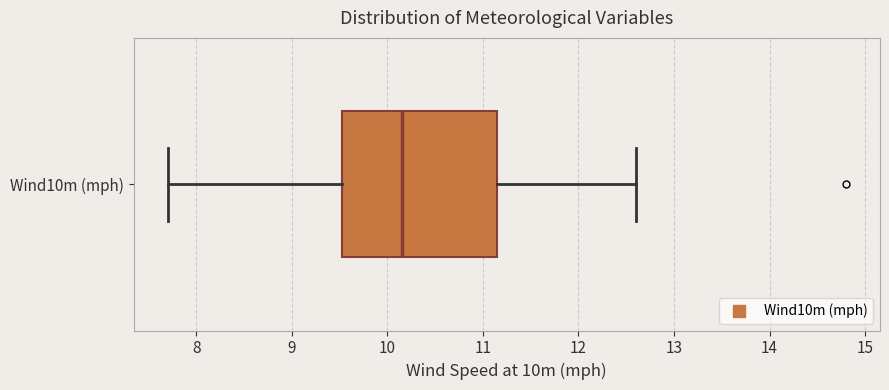

Read this box plot against the x-axis: the position of the median line, the range covered by the box, and the ends of both whiskers. The values are not printed on the chart, so give them approximately, as read against the axis.

median 10.2, box 9.5 to 11.2, whiskers 7.7 to 12.6